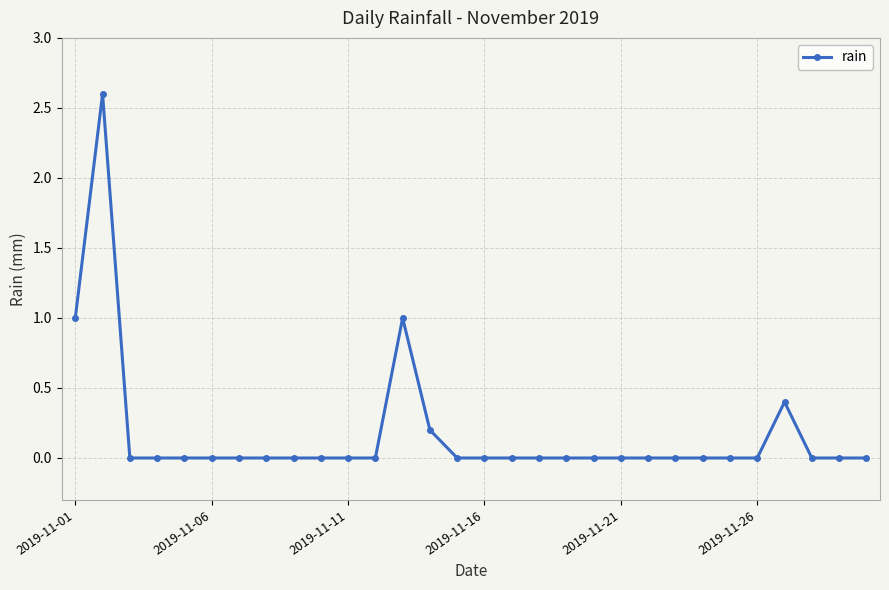

Reading left to right, transcribe all the data shown in this chart.

1.0	2.6	0.0	0.0	0.0	0.0	0.0	0.0	0.0	0.0	0.0	0.0	1.0	0.2	0.0	0.0	0.0	0.0	0.0	0.0	0.0	0.0	0.0	0.0	0.0	0.0	0.4	0.0	0.0	0.0